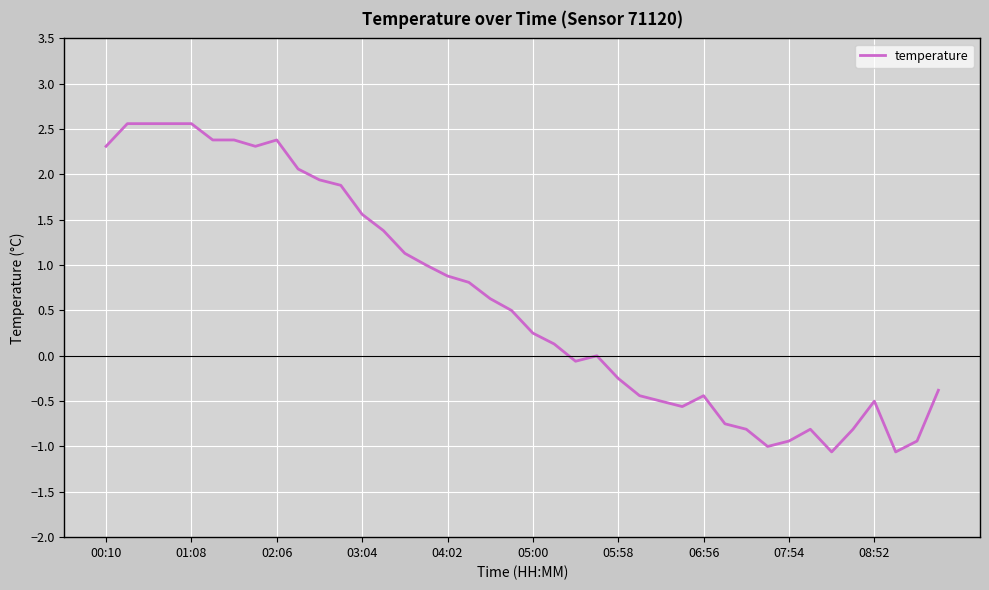

What is the greatest value displayed?

2.6